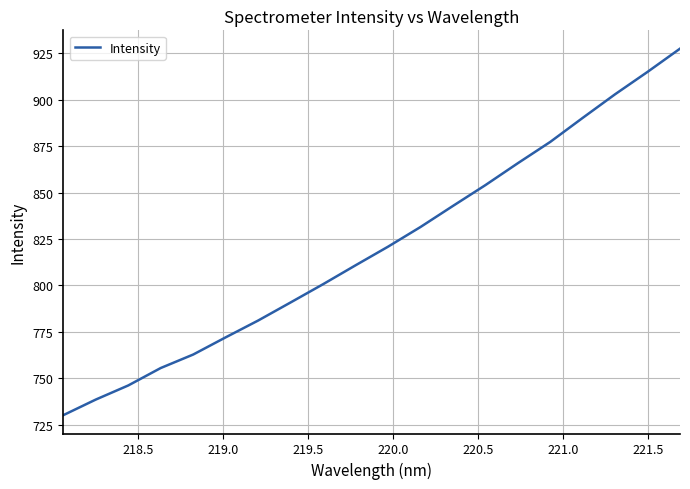

What is the greatest value displayed?

927.6